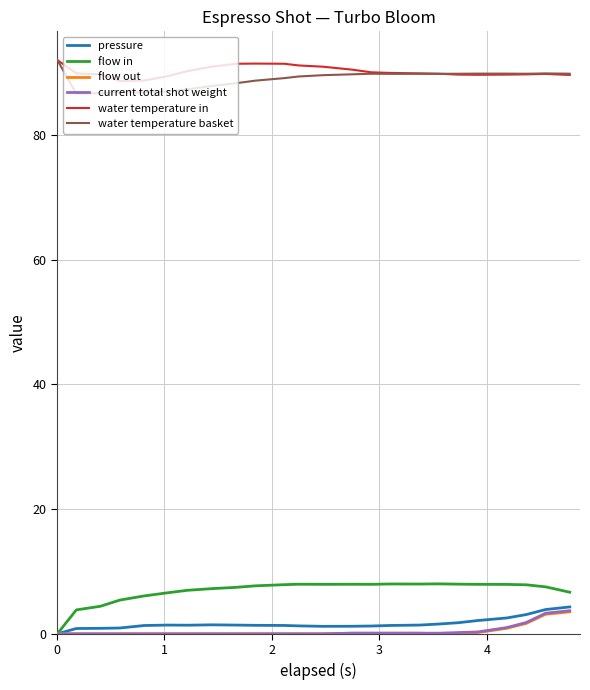

What is the minimum value for water temperature in?

88.6